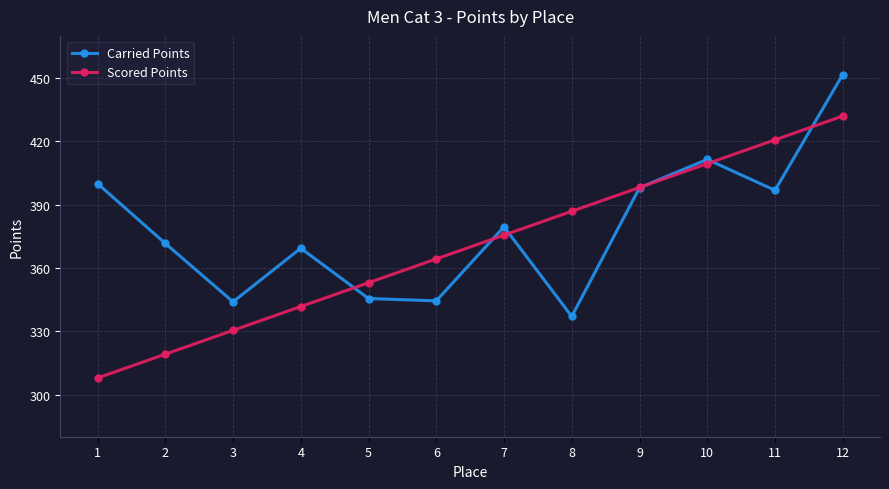

Between which two adjacent categories do Scored Points and Carried Points first intersect?

4 and 5